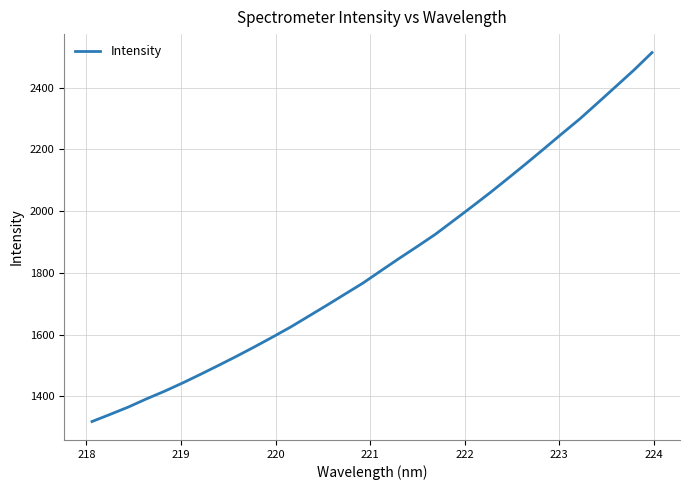

Reading left to right, extract all data points from this chart.

1318.2	1341.3	1364.9	1391.3	1416.1	1442.9	1471.1	1500.1	1529.7	1560.5	1592.2	1624.7	1659.9	1695.2	1731.1	1767.1	1807.1	1846.8	1885.3	1924.7	1968.7	2013.0	2058.1	2104.9	2152.3	2200.9	2250.0	2298.4	2350.7	2403.5	2456.6	2513.2